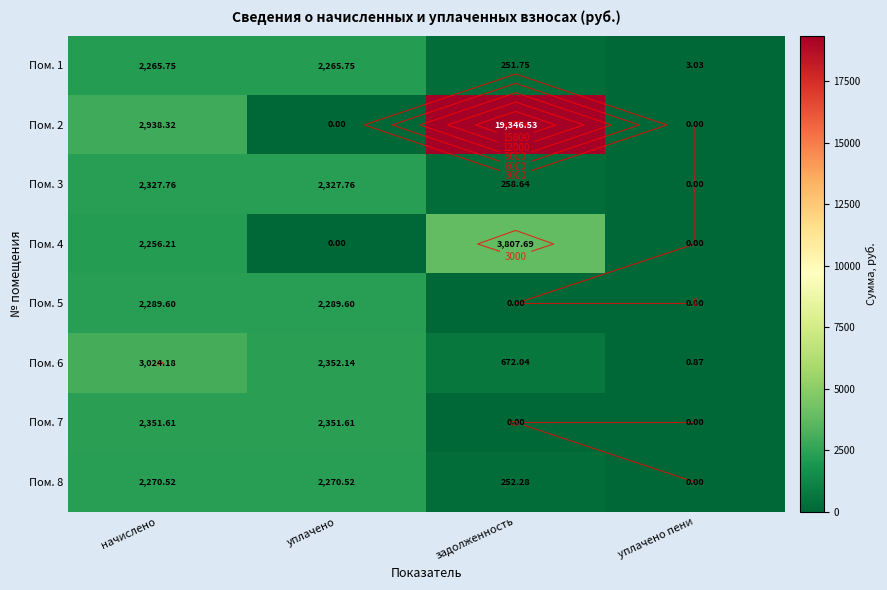

True or false: Пом. 5 has a value of -826.0 at задолженность.

False